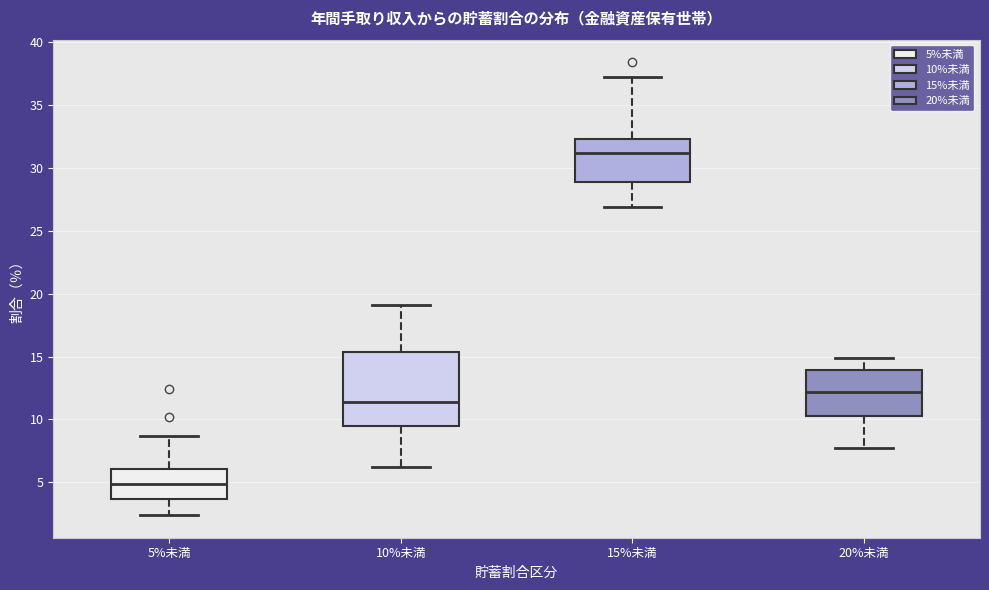

Where is the lower edge of the box for 20%未満 on the y-axis? The values are not printed on the chart, so give them approximately, as read against the axis.

10.5